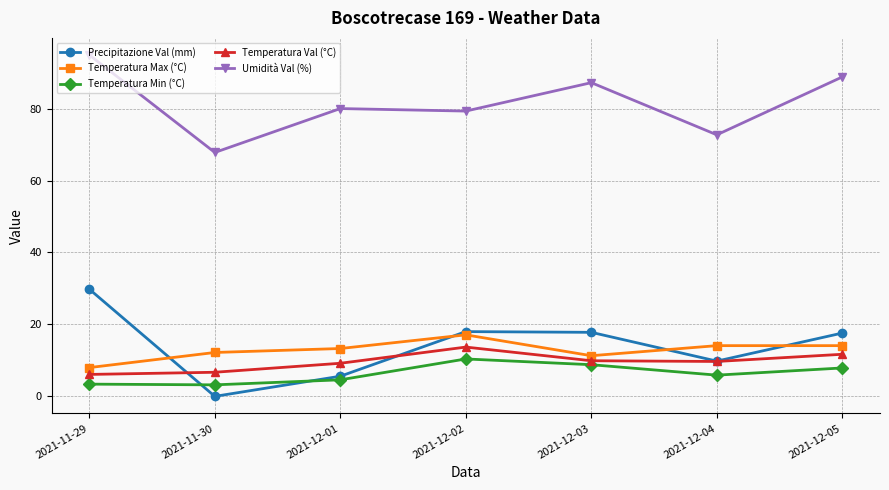

What is the sum of all Precipitazione Val (mm) values?

98.6